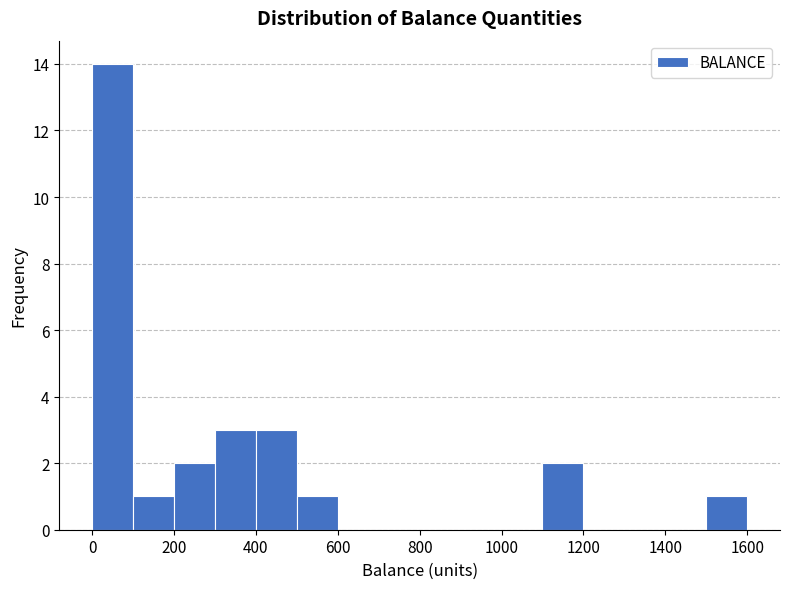

Reading left to right, list every bar in this chart as the range it spans on the x-axis followed by its height. The values are not printed on the chart, so give them approximately, as read against the axis.

0 to 100: 14
100 to 200: 1
200 to 300: 2
300 to 400: 3
400 to 500: 3
500 to 600: 1
600 to 700: 0
700 to 800: 0
800 to 900: 0
900 to 1000: 0
1000 to 1100: 0
1100 to 1200: 2
1200 to 1300: 0
1300 to 1400: 0
1400 to 1500: 0
1500 to 1600: 1